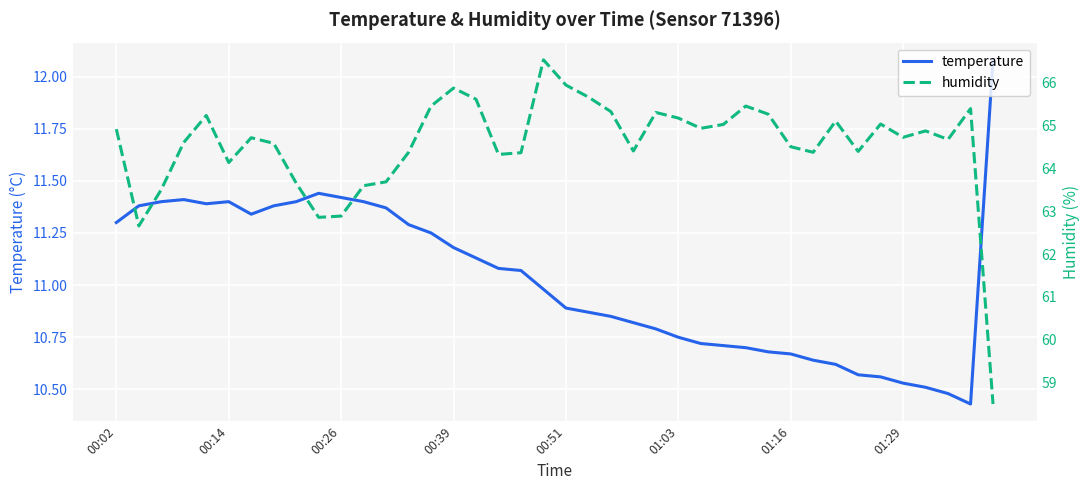

The value of temperature at 01:29 is 5.9. True or false?

False